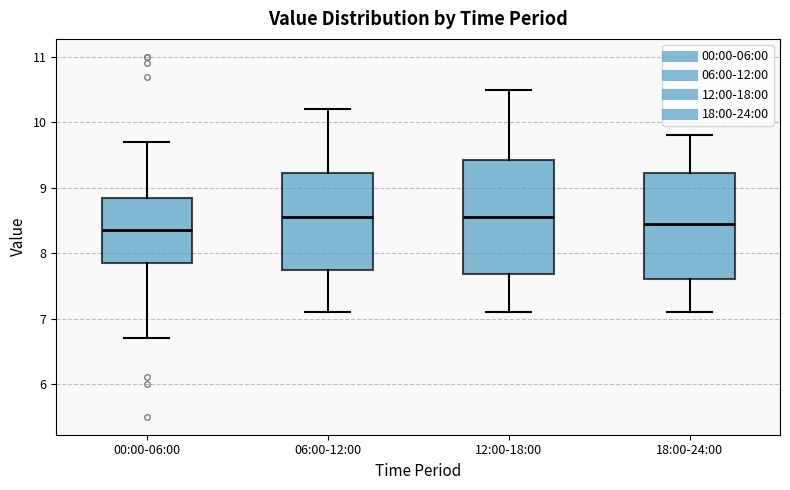

Reading left to right, read every box against the y-axis: the position of its median line, the range the box covers, and the ends of its whiskers. The values are not printed on the chart, so give them approximately, as read against the axis.

00:00-06:00: median 8.4, box 7.9 to 8.9, whiskers 6.7 to 9.7
06:00-12:00: median 8.6, box 7.8 to 9.2, whiskers 7.1 to 10.2
12:00-18:00: median 8.6, box 7.7 to 9.4, whiskers 7.1 to 10.5
18:00-24:00: median 8.5, box 7.6 to 9.2, whiskers 7.1 to 9.8